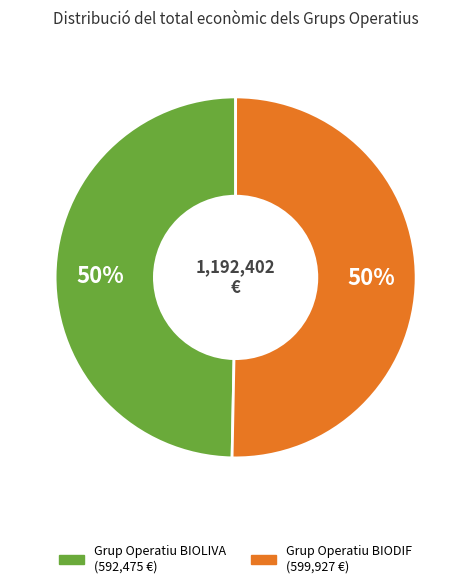

What is the ratio of the value at Grup Operatiu BIOLIVA to the value at Grup Operatiu BIODIF?

1.0